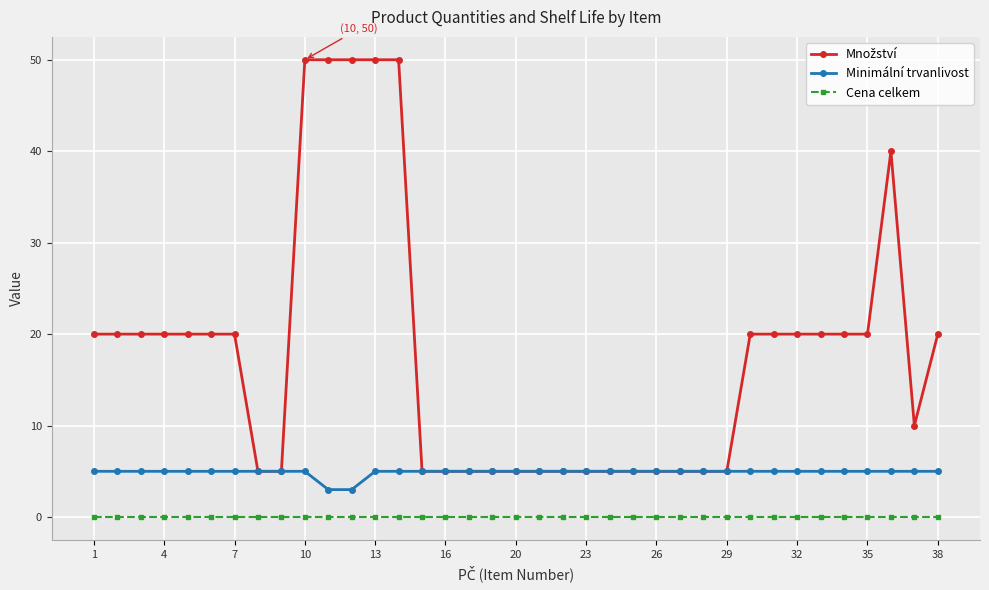

What is the maximum value shown in the chart?

50